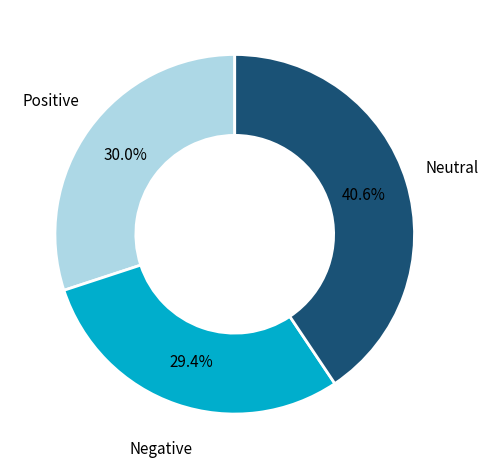

Is there any slice that represents more than half of the pie?

No